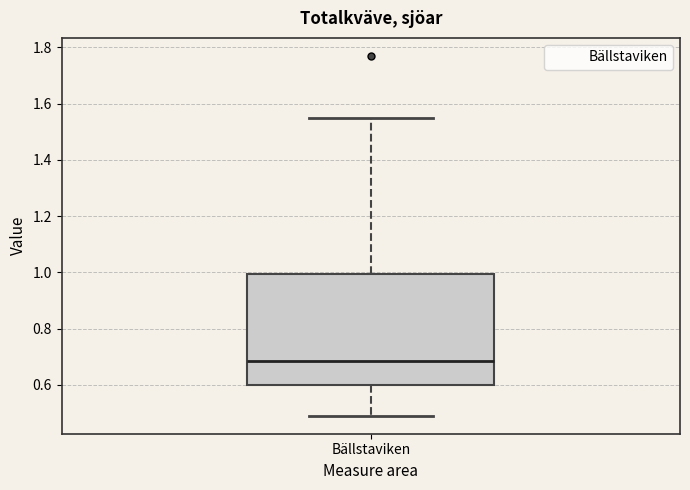

Transcribe this box plot: give where the median line is, the range the box spans, and where the two whiskers end, as read against the y-axis. The values are not printed on the chart, so give them approximately, as read against the axis.

median 0.68, box 0.60 to 1.00, whiskers 0.50 to 1.56